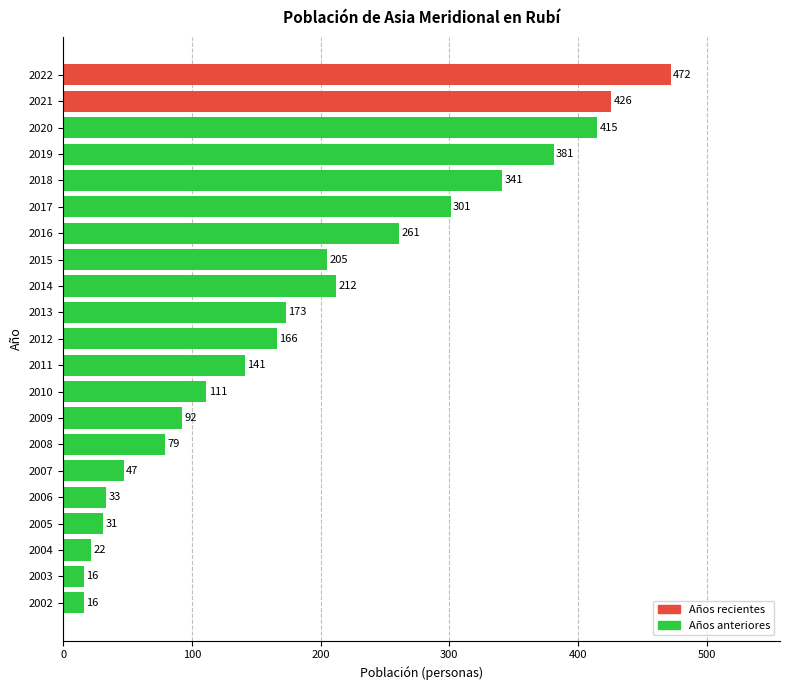

The chart shows a value of 111 at 2010. True or false?

True